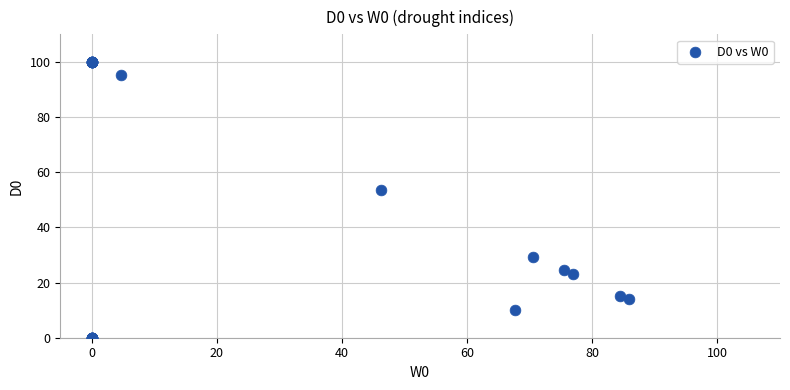

What Y value in the scatter plot is closest to 50?

53.7